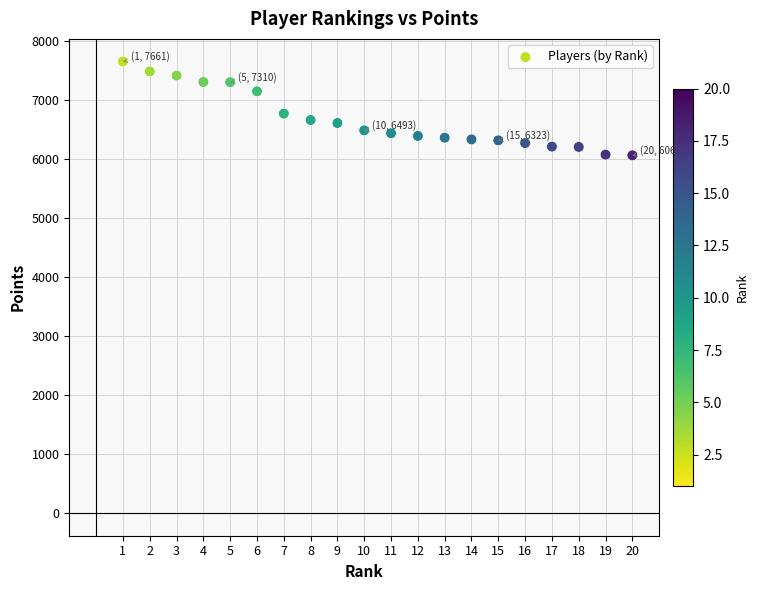

What Y value in the scatter plot is closest to 6865?

6777